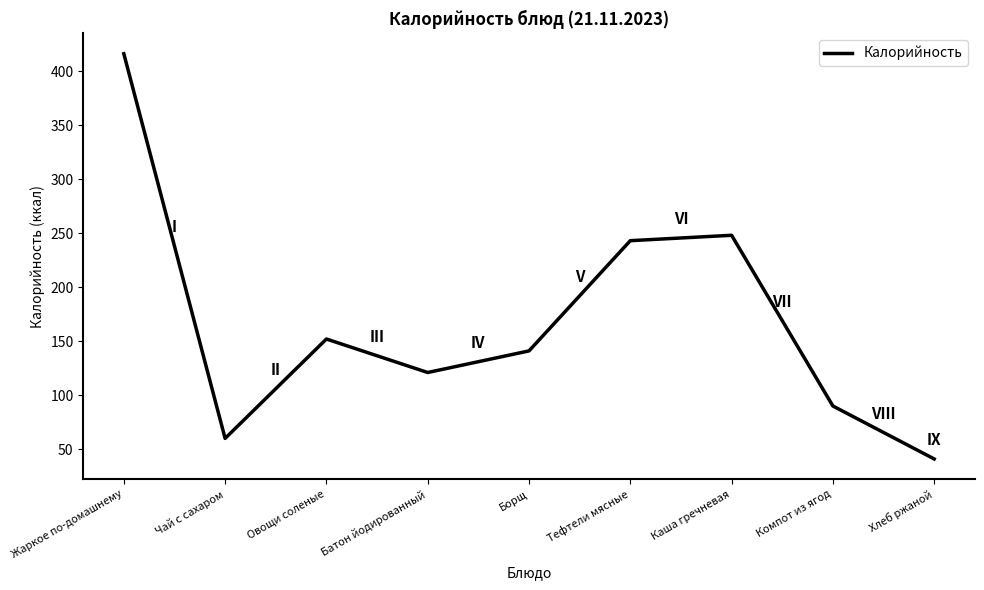

How many lines are shown in the chart?

1